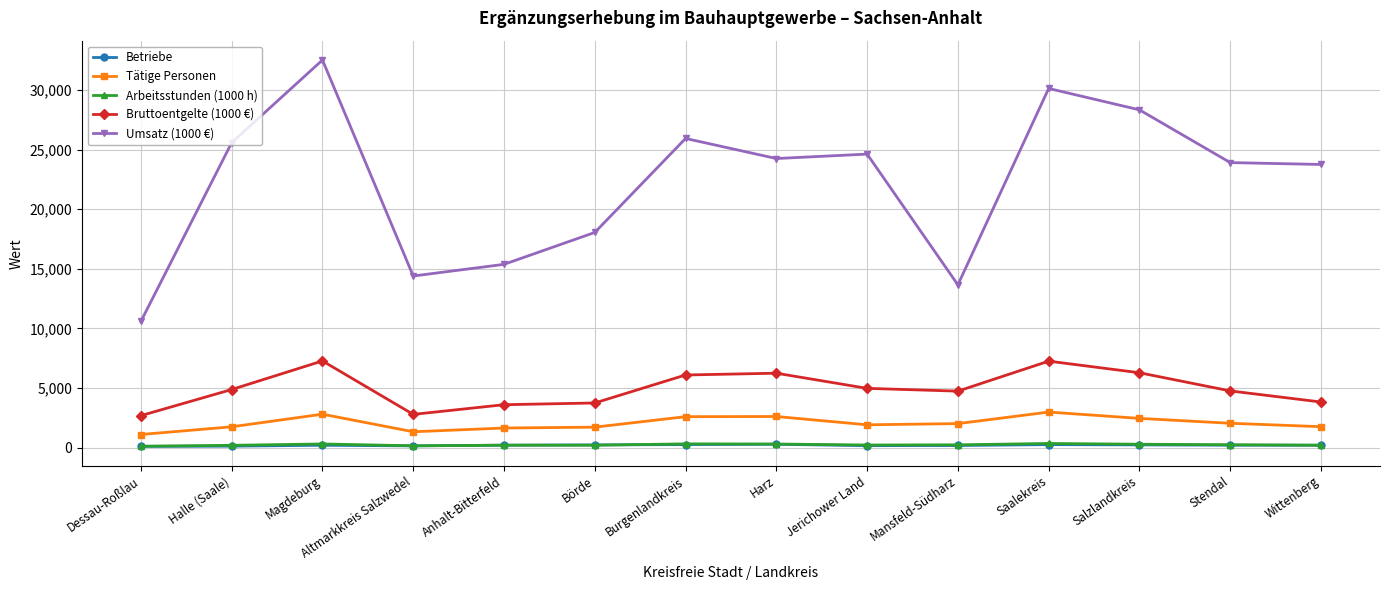

Read the Betriebe value at Altmarkkreis Salzwedel, to the nearest 5.

145